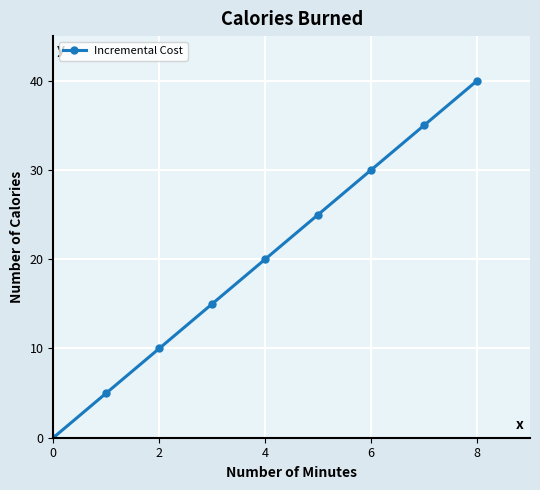

Count the values in the range 10 to 30.

5